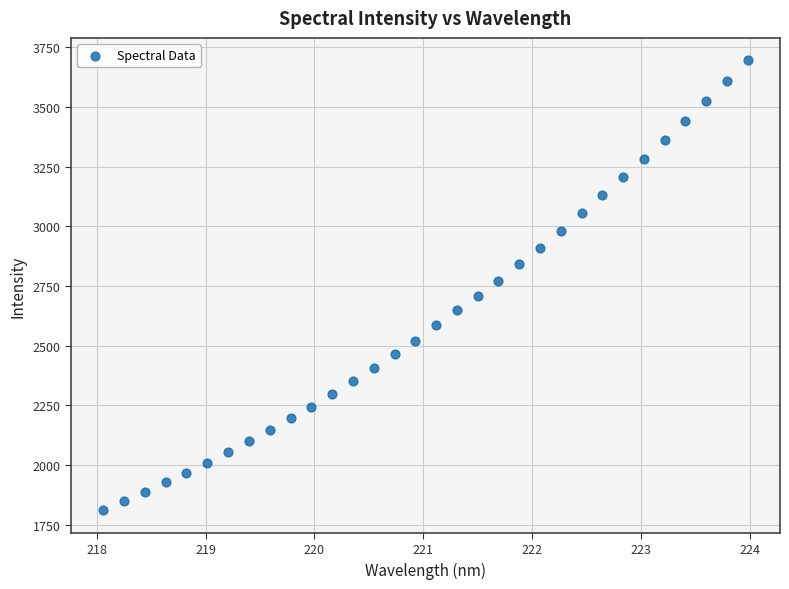

What is the range of X values (max minus min)?

5.9